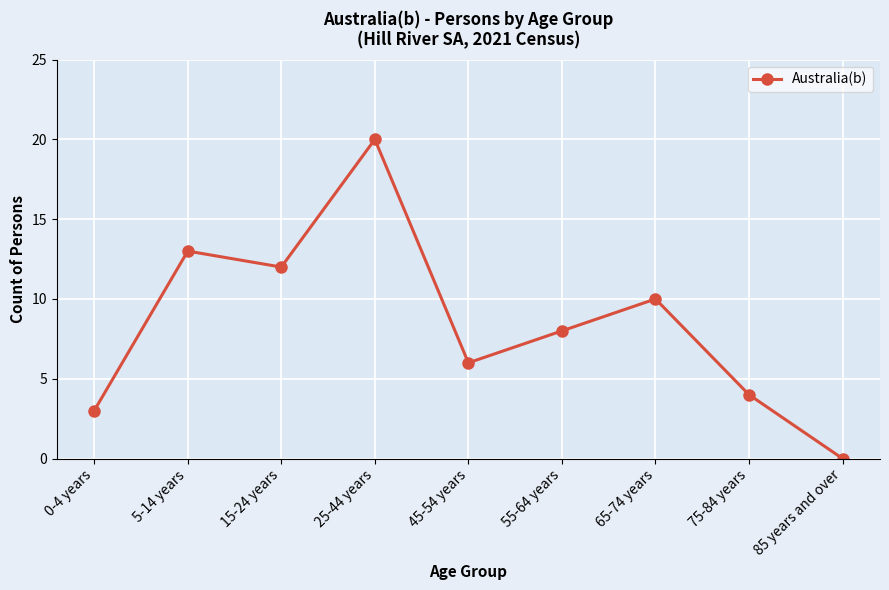

List the labels in order of value, smallest first.

85 years and over, 0-4 years, 75-84 years, 45-54 years, 55-64 years, 65-74 years, 15-24 years, 5-14 years, 25-44 years